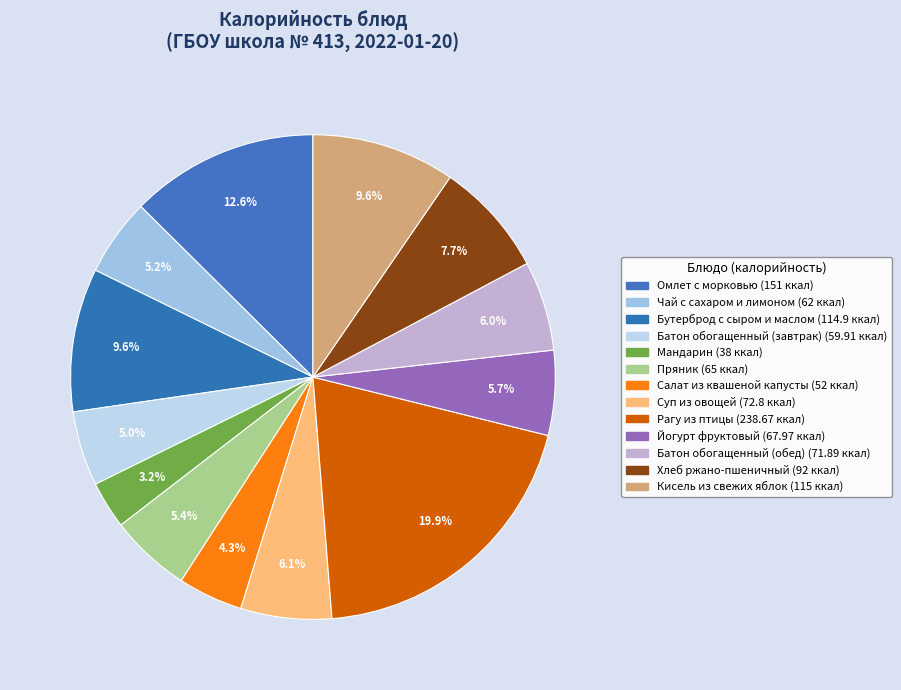

To the nearest percent, what is the difference between the Хлеб ржано-пшеничный and Омлет с морковью slice percentages?

5%